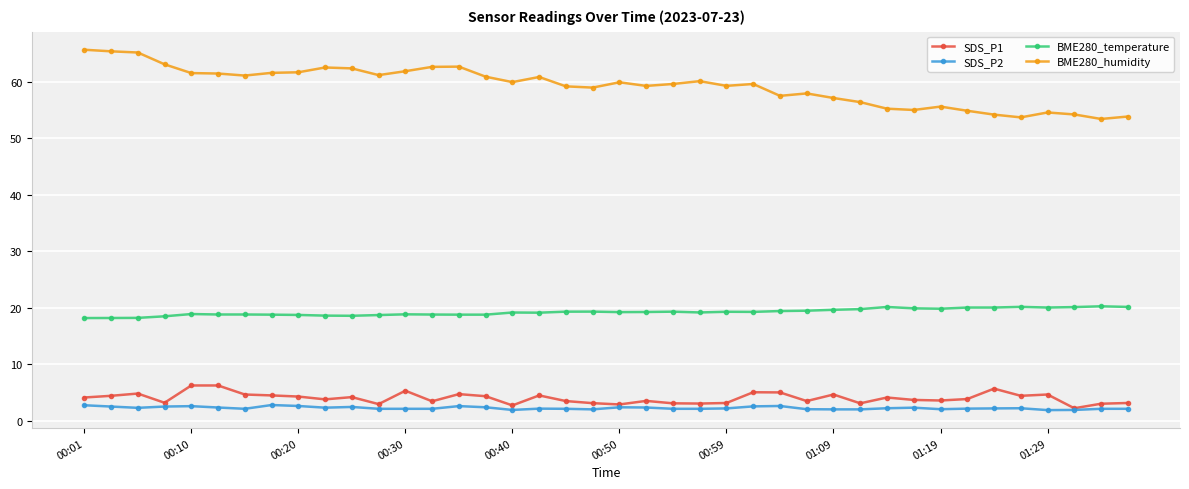

What is the difference between the maximum and second lowest values in the BME280_temperature series?

2.1